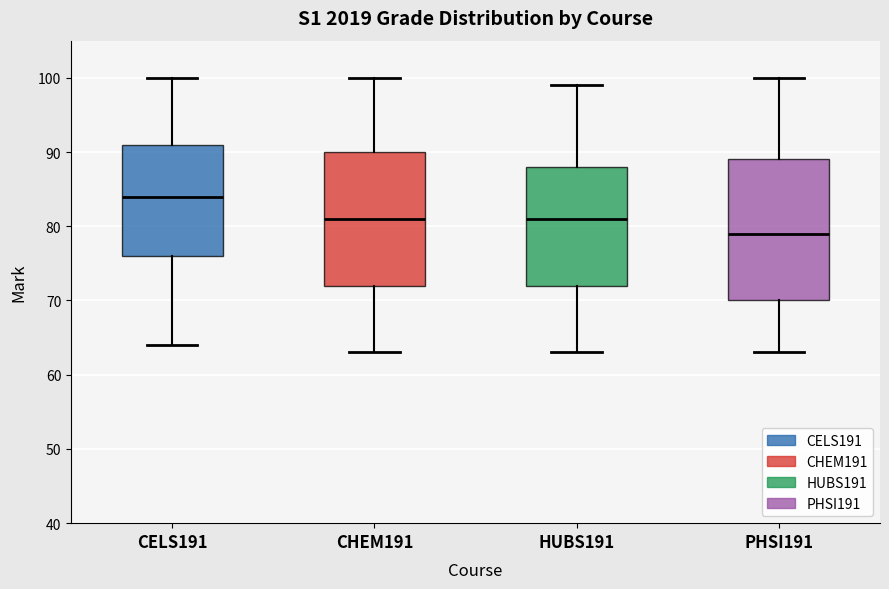

Which box's median line is the highest?

CELS191